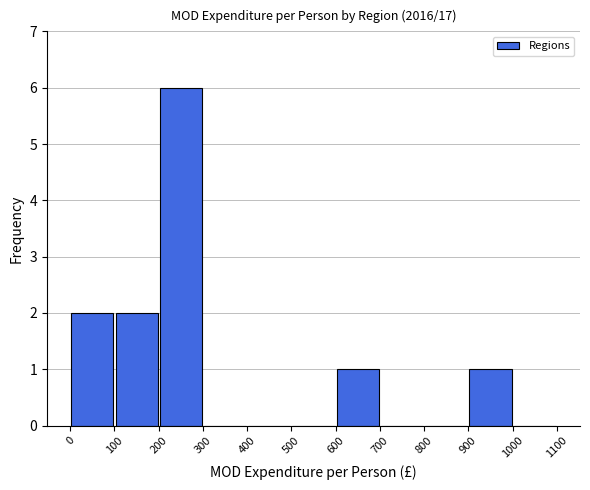

Over which range of the x-axis is the bar tallest?

200 to 300